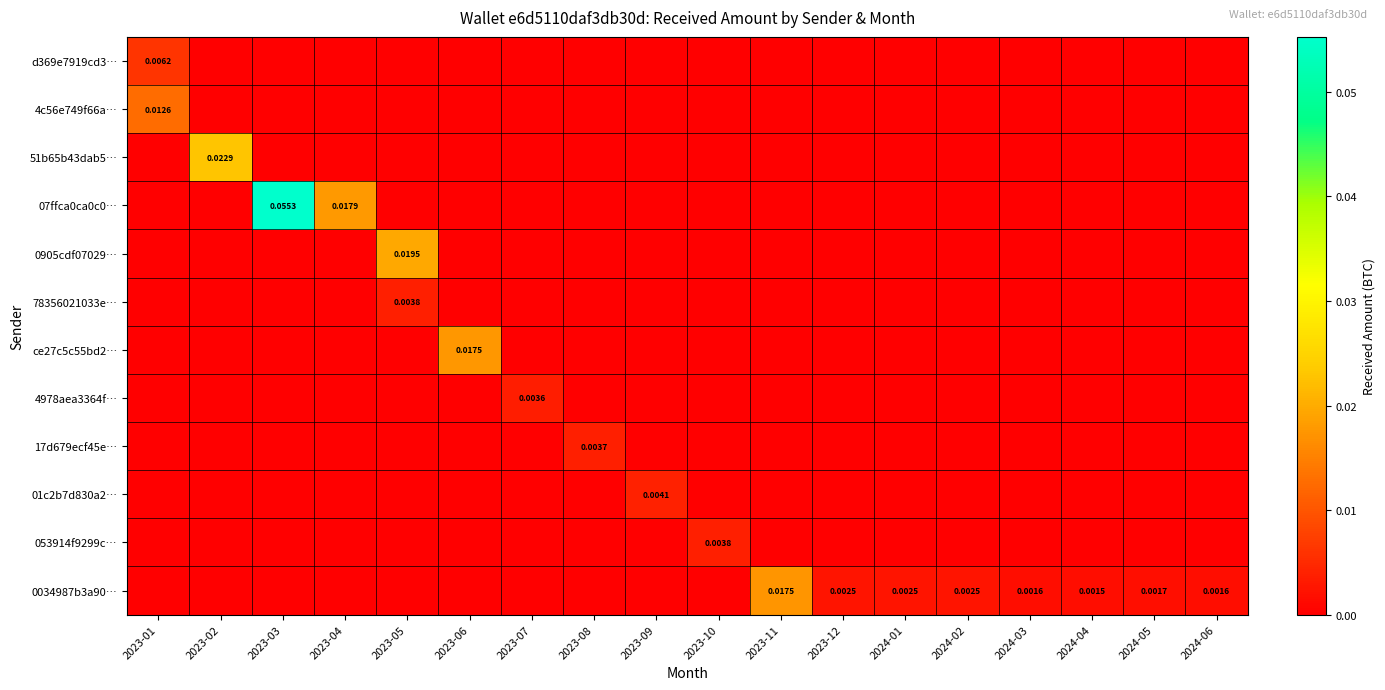

The 0034987b3a90… series shows 0.0 at 2023-08. True or false?

True